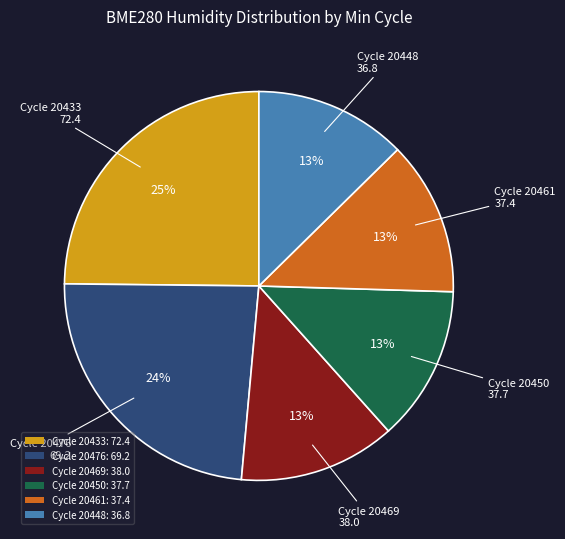

To the nearest percent, what is the difference between the largest and smallest slice percentages?

12%